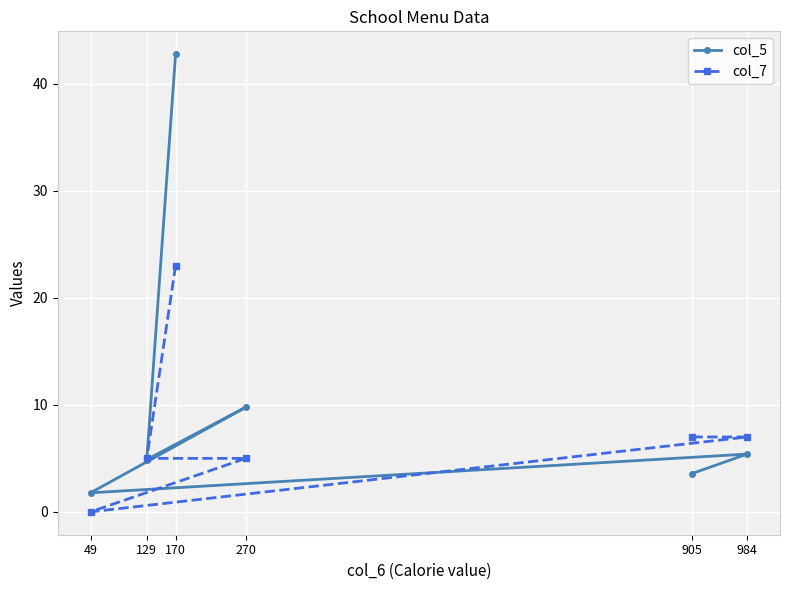

How many lines are shown in the chart?

2